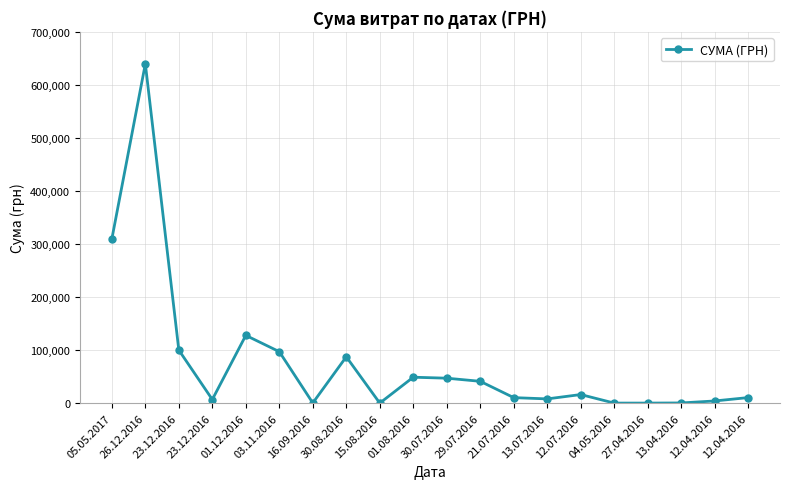

What is the value of the 18th point from the left?

352.8